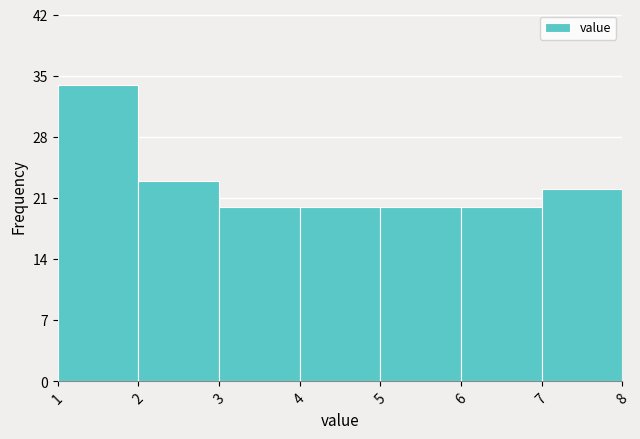

Reading left to right, transcribe this chart: for each bar, give the range it covers on the x-axis and its height. The values are not printed on the chart, so give them approximately, as read against the axis.

1 to 2: 34
2 to 3: 23
3 to 4: 20
4 to 5: 20
5 to 6: 20
6 to 7: 20
7 to 8: 22